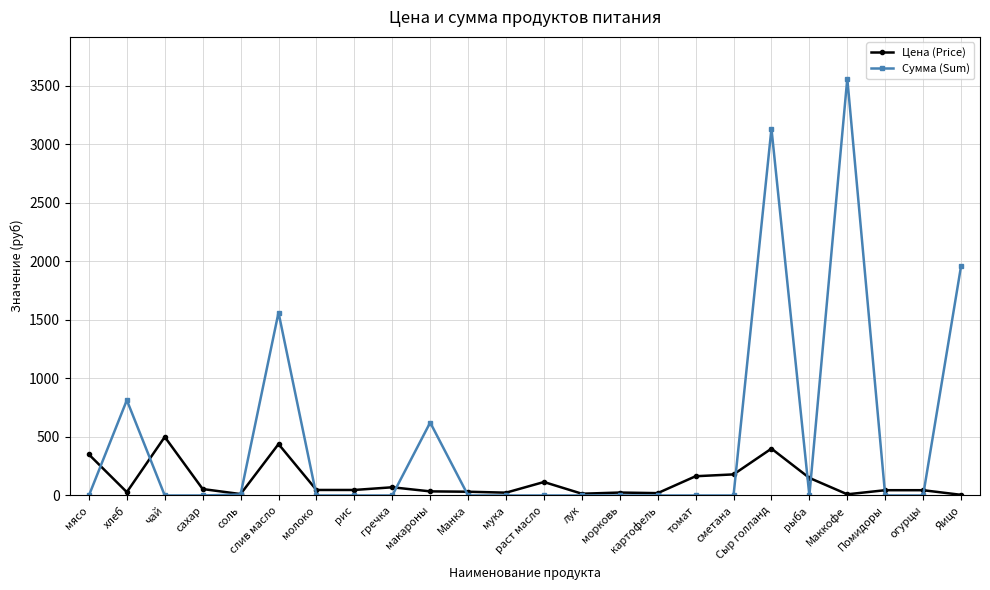

What is the value of the Цена (Price) point at the 14th from the left?

15.0